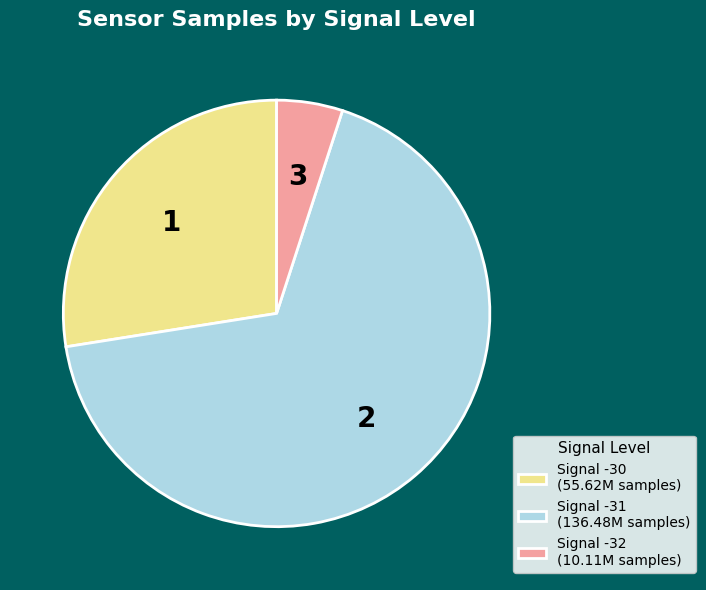

Count the number of slices in the pie.

3